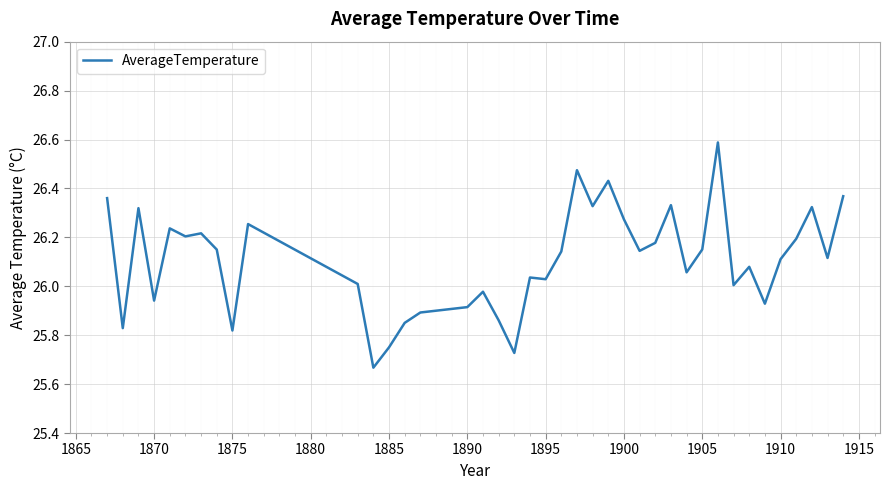

What is the difference between the maximum and minimum values?

0.9